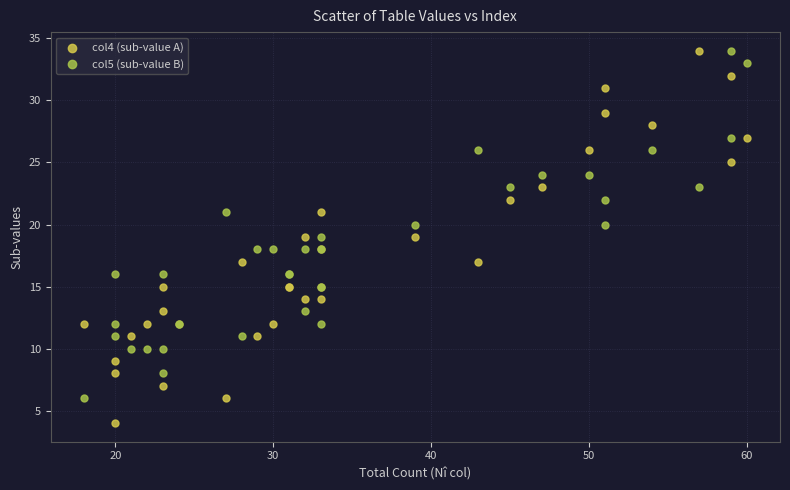

Which series has the widest spread of Y values?

col4 (sub-value A)